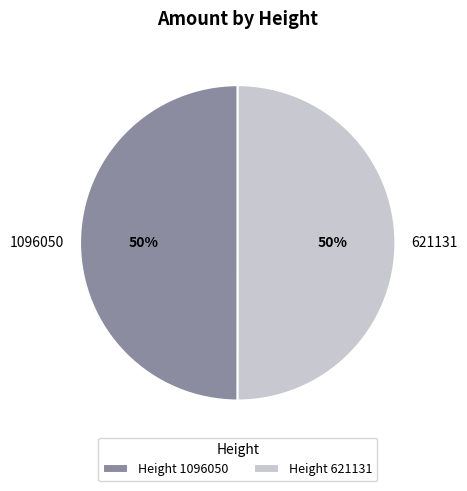

How many slices are in this pie chart?

2